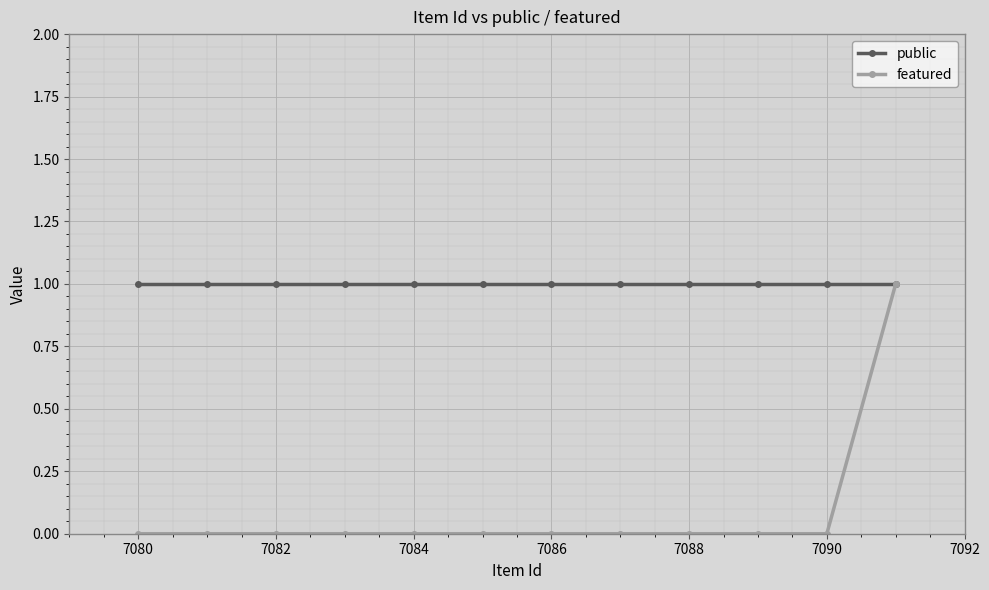

Which series has the largest range (max minus min)?

featured